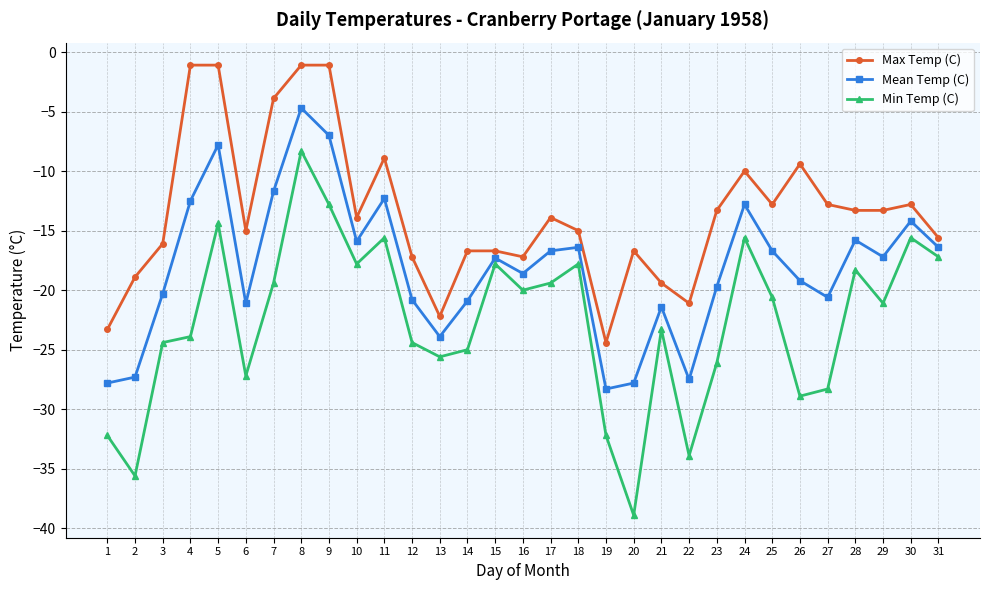

How many data points does each series have?

31